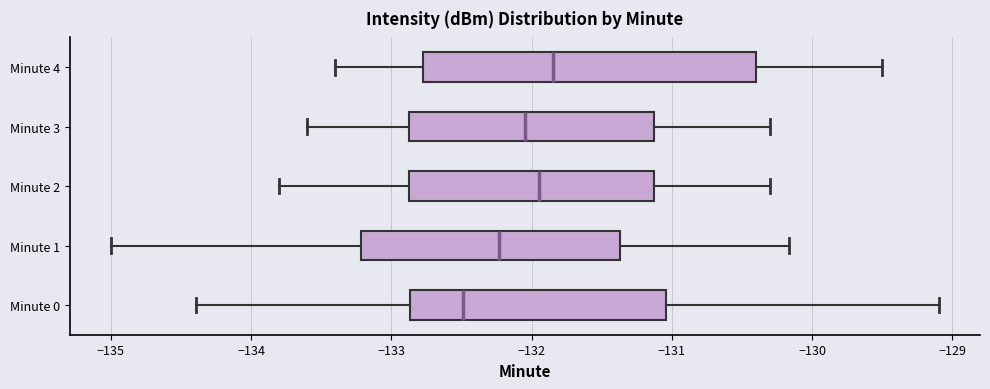

Where does the median line of the box for Minute 4 sit on the x-axis? The values are not printed on the chart, so give them approximately, as read against the axis.

-131.8